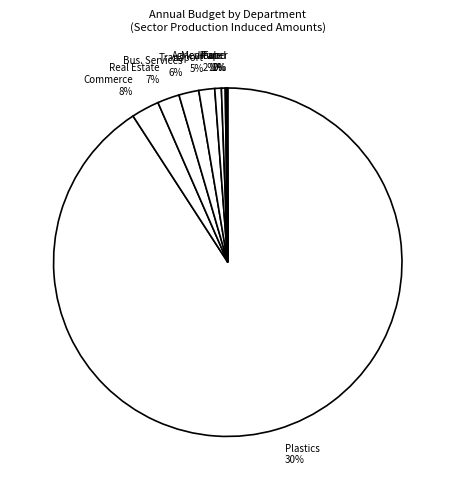

Between 飲食料品 and プラスチック・ゴム製品, which is larger?

プラスチック・ゴム製品